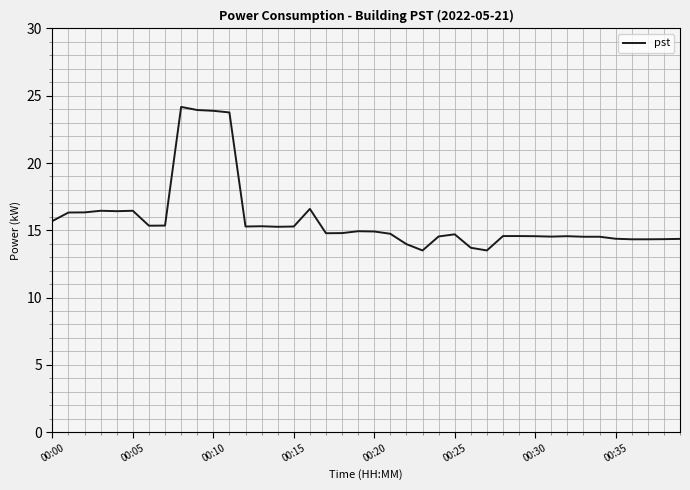

What is the smallest value displayed?

13.5